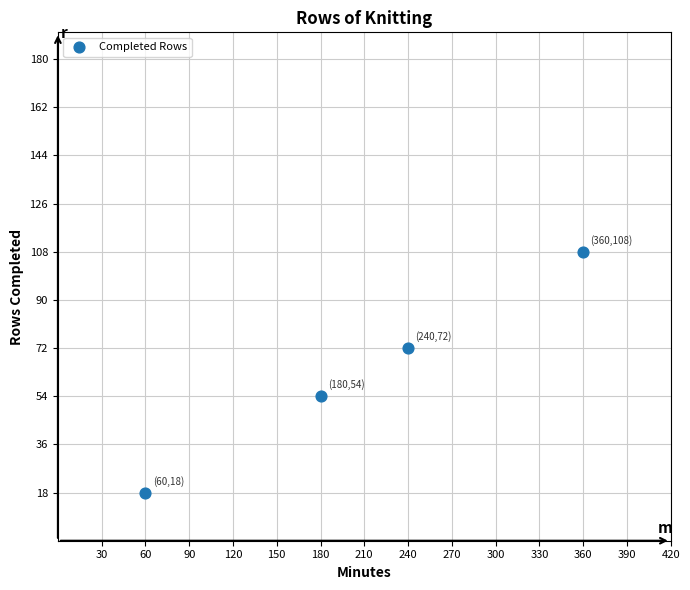

What is the average X value?

210